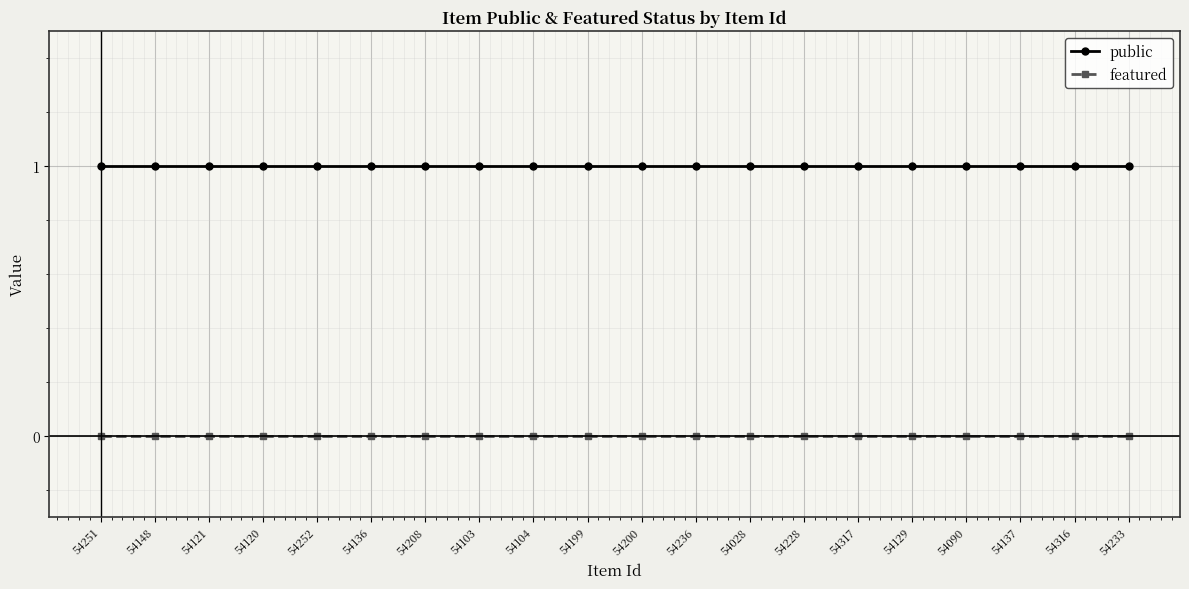

List the series in order of their peak value, highest first.

public, featured